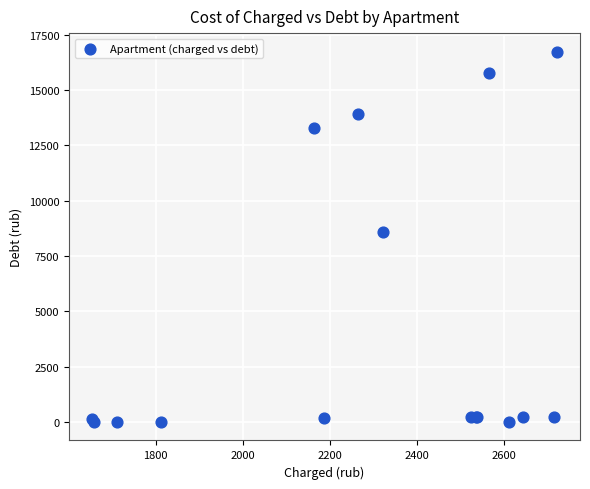

What Y value in the scatter plot is closest to 8368?

8589.2